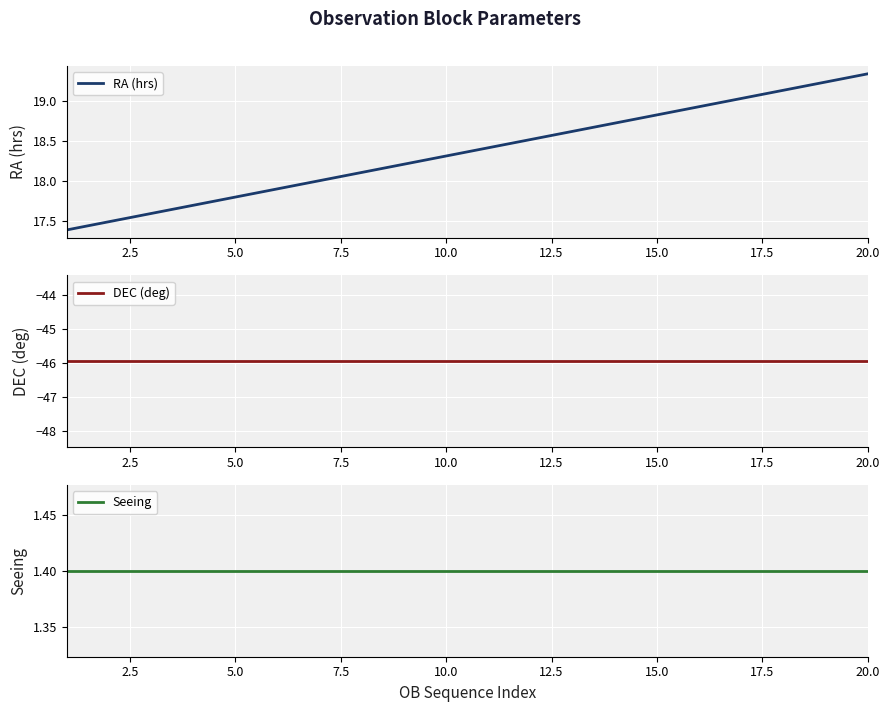

How many lines are shown in the chart?

3